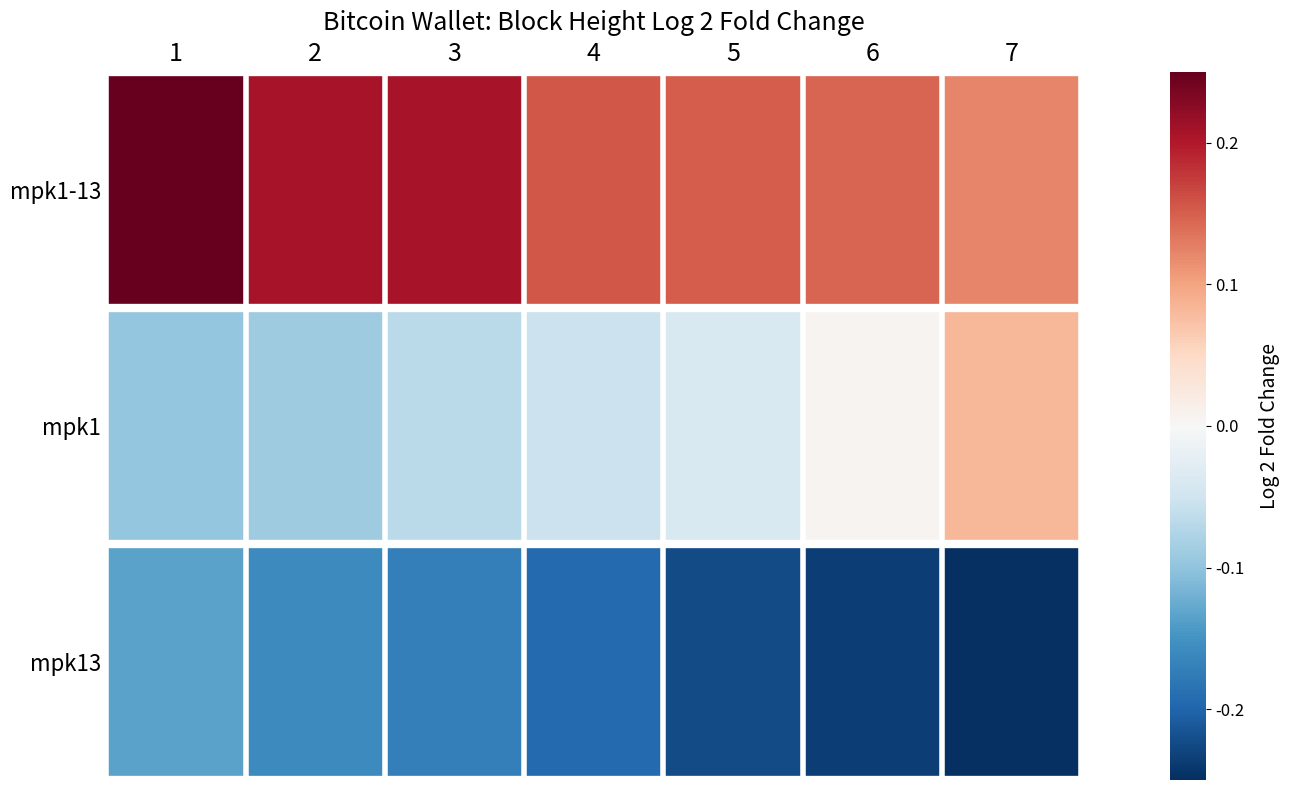

Reading left to right, list all the values displayed in this chart.

mpk1-13: 1=0.2	2=0.2	3=0.2	4=0.2	5=0.2	6=0.1	7=0.1
mpk1: 1=-0.1	2=-0.1	3=-0.1	4=-0.1	5=-0.0	6=0.0	7=0.1
mpk13: 1=-0.1	2=-0.2	3=-0.2	4=-0.2	5=-0.2	6=-0.2	7=-0.2